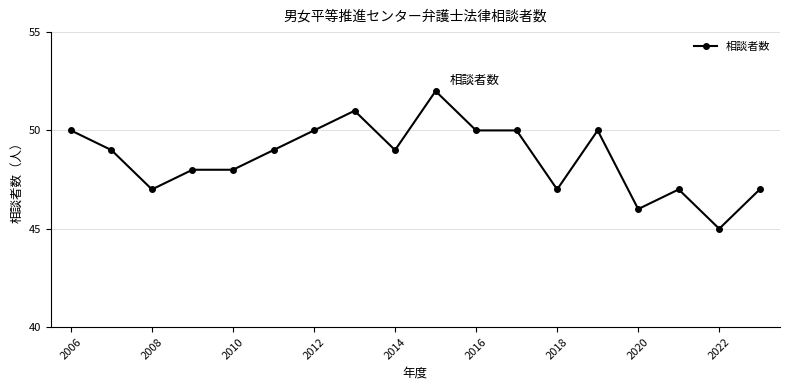

What is the maximum value shown in the chart?

52